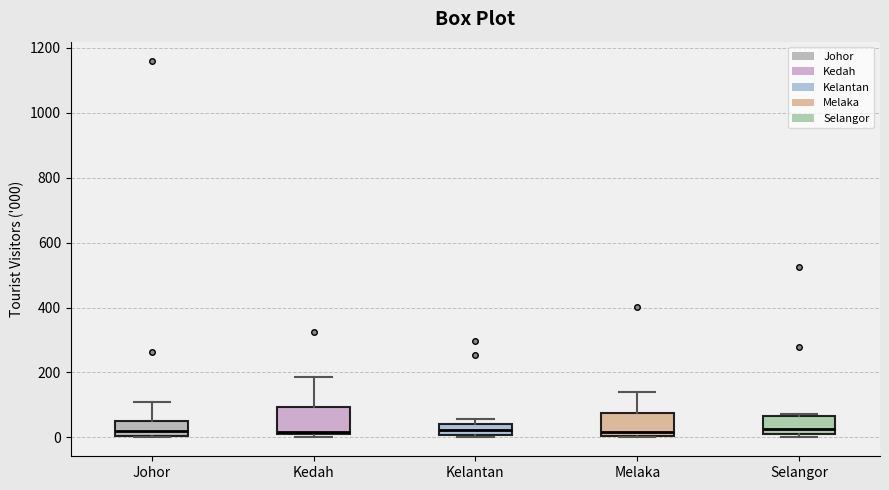

Reading left to right, transcribe this box plot: for each box, give where its median line is, the range the box spans, and where its two whiskers end, as read against the y-axis. The values are not printed on the chart, so give them approximately, as read against the axis.

Johor: median 20, box 0 to 60, whiskers 0 to 100
Kedah: median 20, box 0 to 100, whiskers 0 (just below the box's lower edge) to 180
Kelantan: median 20, box 0 to 40, whiskers 0 (just below the box's lower edge) to 60
Melaka: median 20, box 0 to 80, whiskers 0 to 140
Selangor: median 20 (just above the box's lower edge), box 20 to 60, whiskers 0 to 80